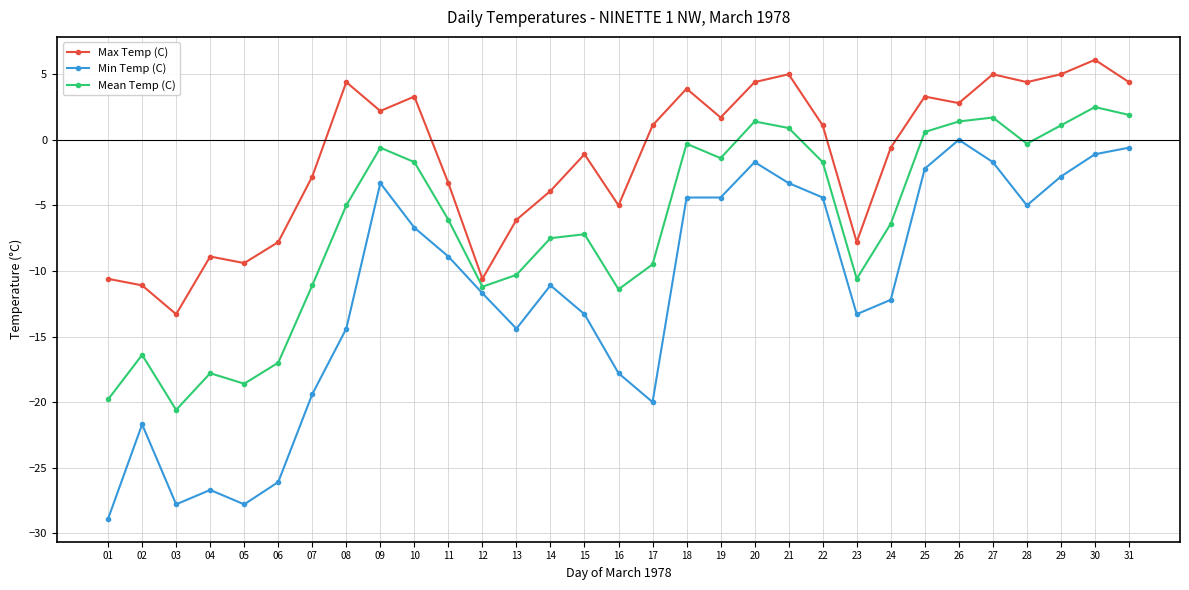

What is the value of the Min Temp (C) point at the 5th from the left?

-27.8